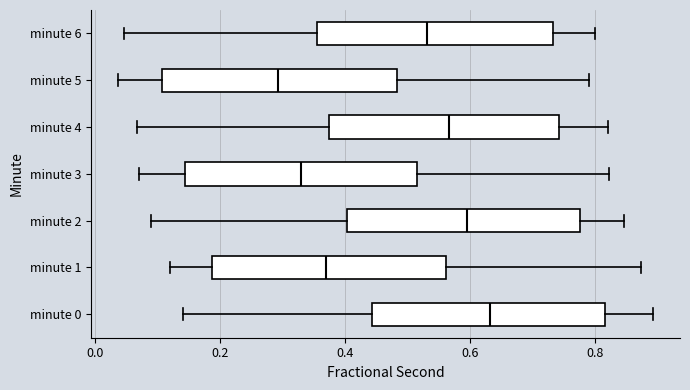

Where does the left whisker of the box for minute 4 end on the x-axis? The values are not printed on the chart, so give them approximately, as read against the axis.

0.06